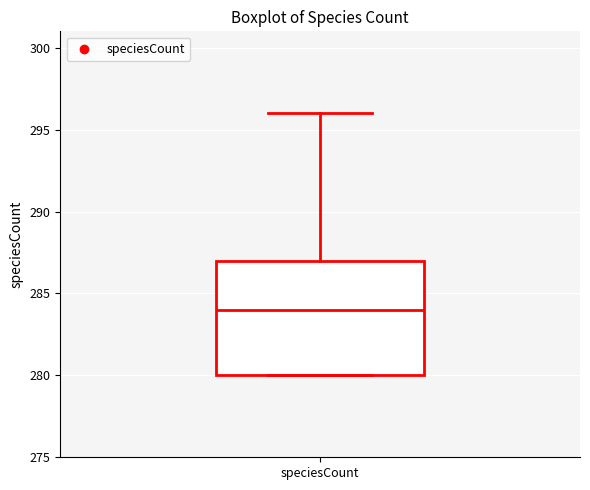

Where is the upper edge of the box for speciesCount on the y-axis? The values are not printed on the chart, so give them approximately, as read against the axis.

287